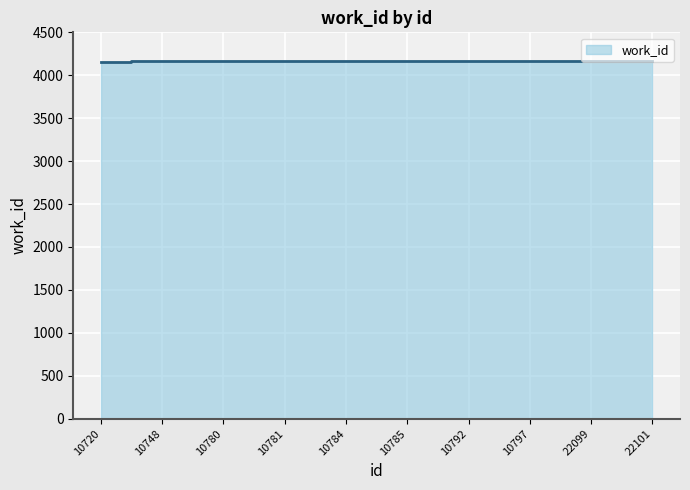

Reading left to right, what are all the values shown in this chart?

10720=4153	10748=4167	10780=4167	10781=4167	10784=4167	10785=4167	10792=4167	10797=4167	22099=4167	22101=4167